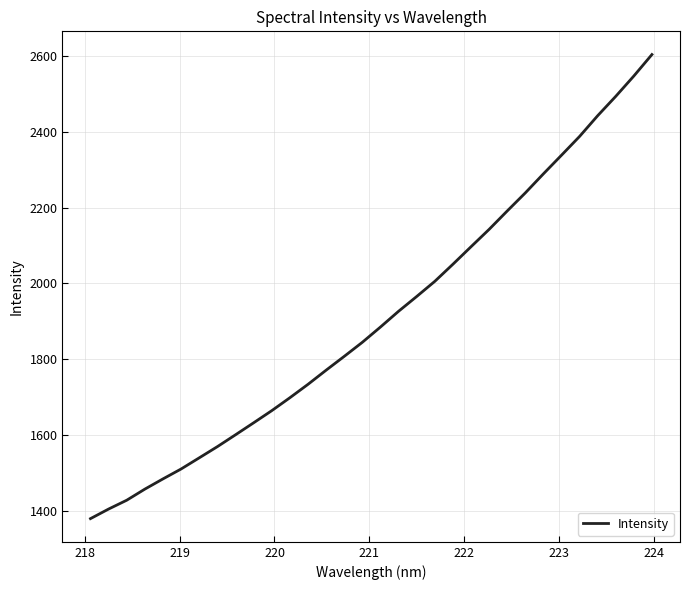

What is the difference between the second highest and second lowest values?

1142.8